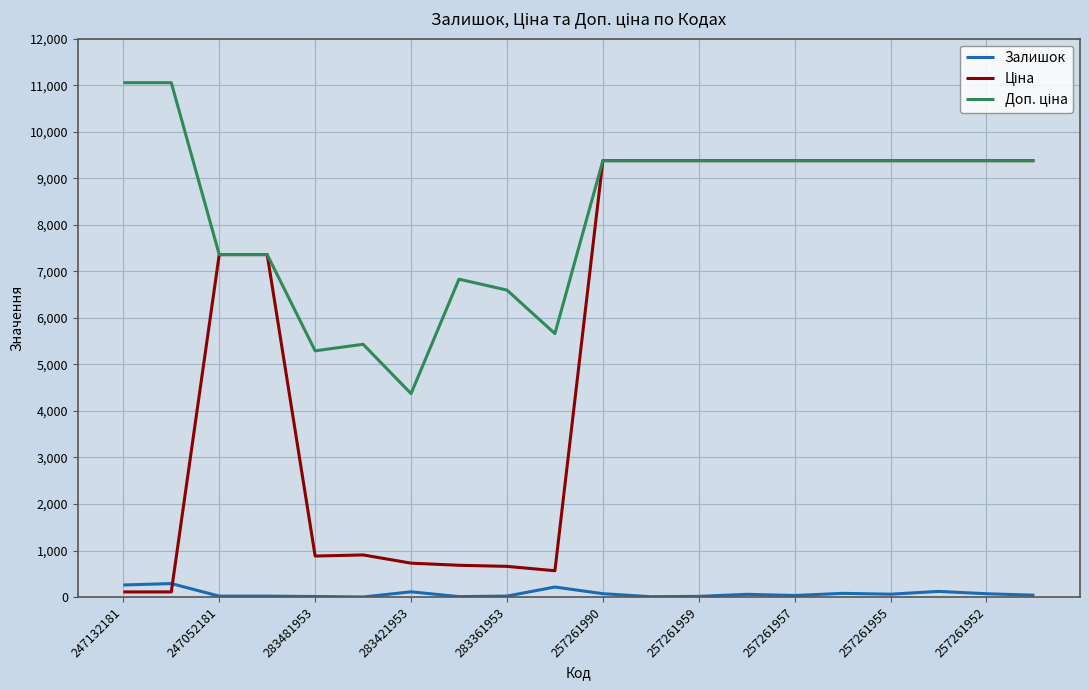

What is the maximum value shown in the chart?

11055.0